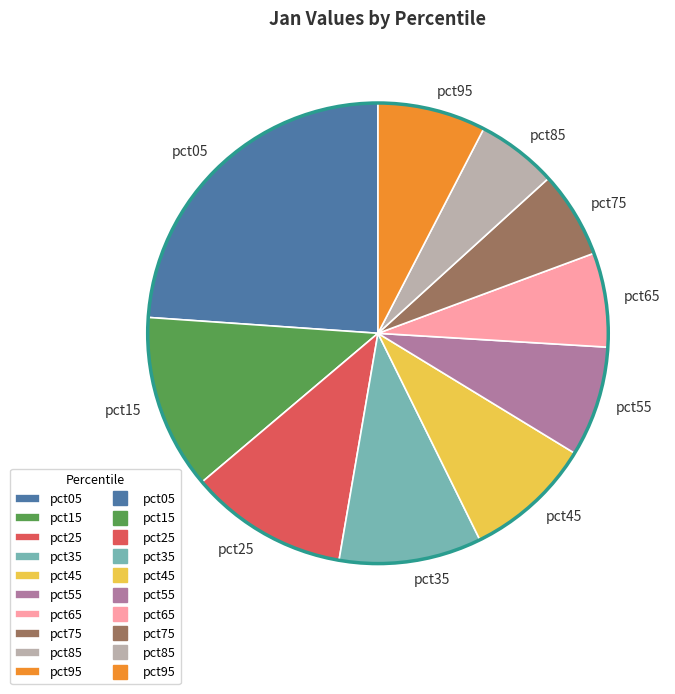

Is the sum of pct65 and pct25 greater than half?

No